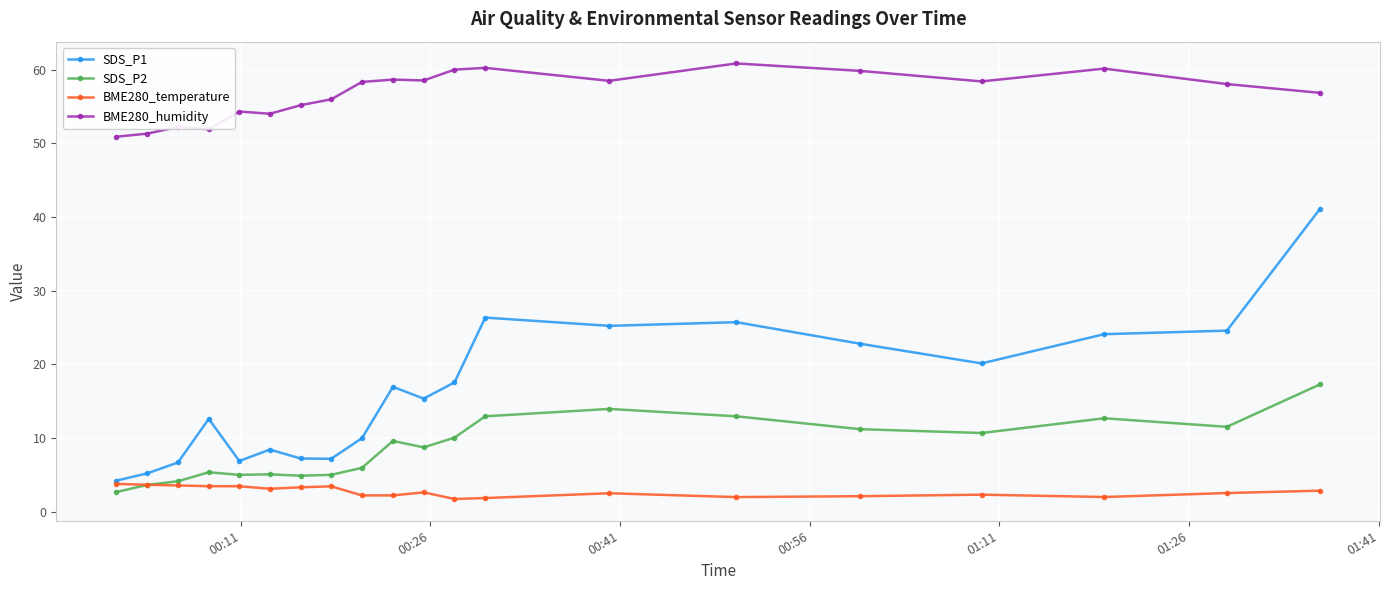

True or false: SDS_P2 and BME280_humidity cross at least once.

False